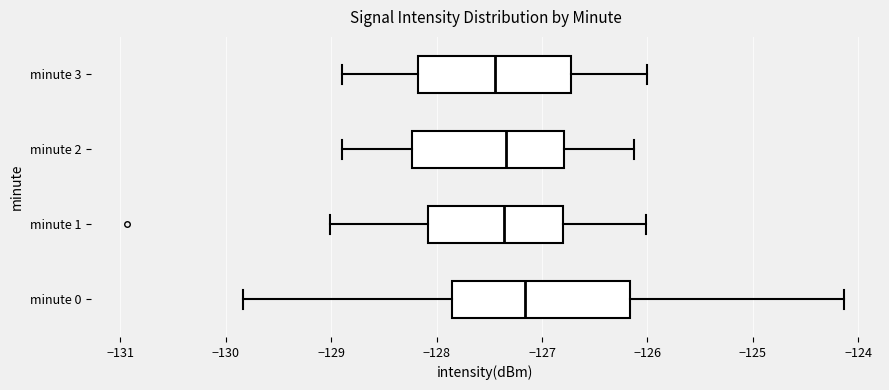

Which box is the widest, from its left edge to its right edge?

minute 0